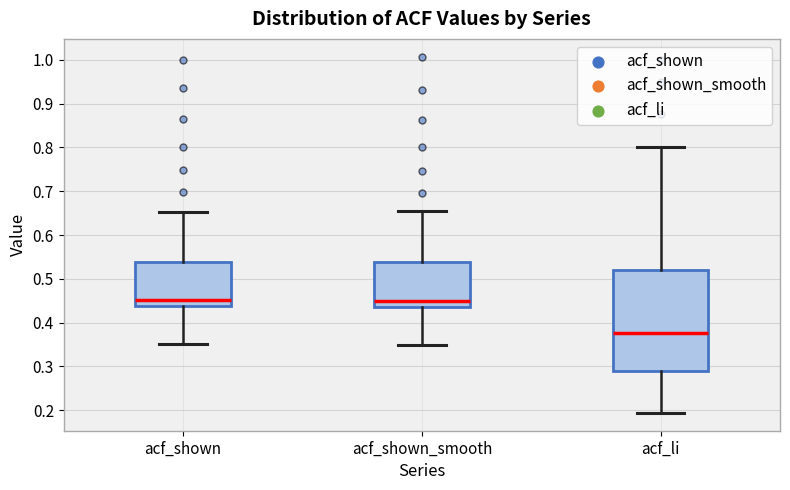

Reading left to right, transcribe this box plot: for each box, give where its median line is, the range the box spans, and where its two whiskers end, as read against the y-axis. The values are not printed on the chart, so give them approximately, as read against the axis.

acf_shown: median 0.45, box 0.44 to 0.54, whiskers 0.35 to 0.65
acf_shown_smooth: median 0.45, box 0.43 to 0.54, whiskers 0.35 to 0.65
acf_li: median 0.38, box 0.29 to 0.52, whiskers 0.19 to 0.80